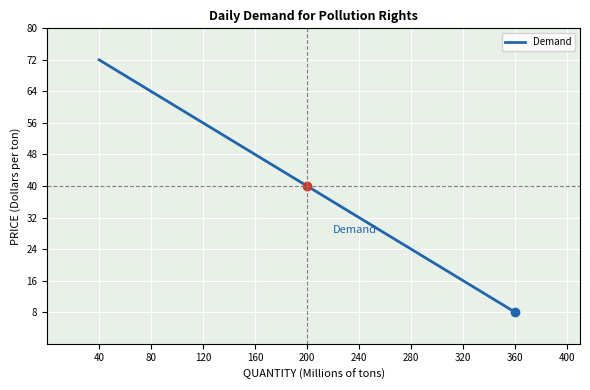

Rank the categories by value from highest to lowest.

40, 80, 120, 160, 200, 240, 280, 320, 360